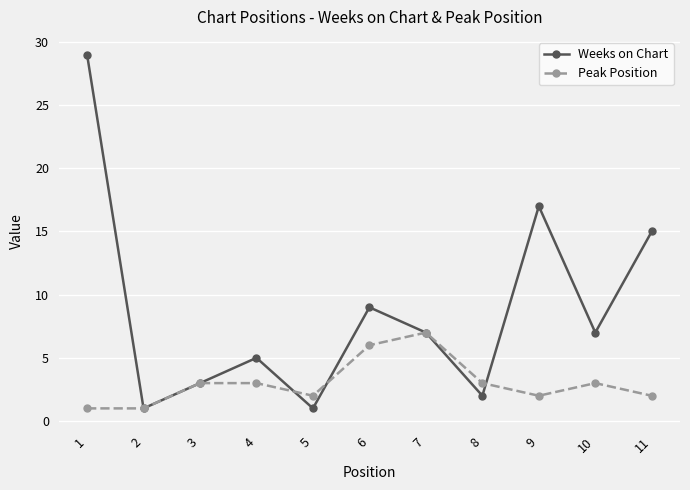

At 6, list the series in order from smallest to largest.

Peak Position, Weeks on Chart